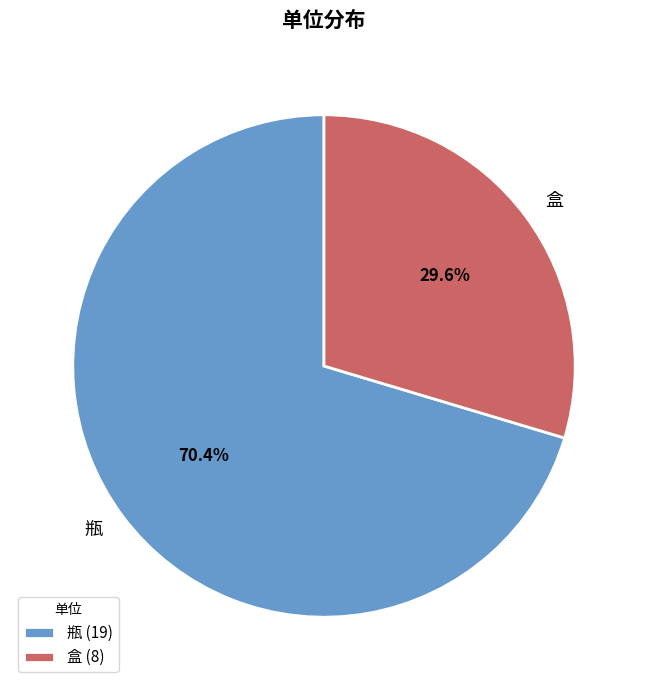

Is the sum of 盒 and 瓶 greater than half?

Yes